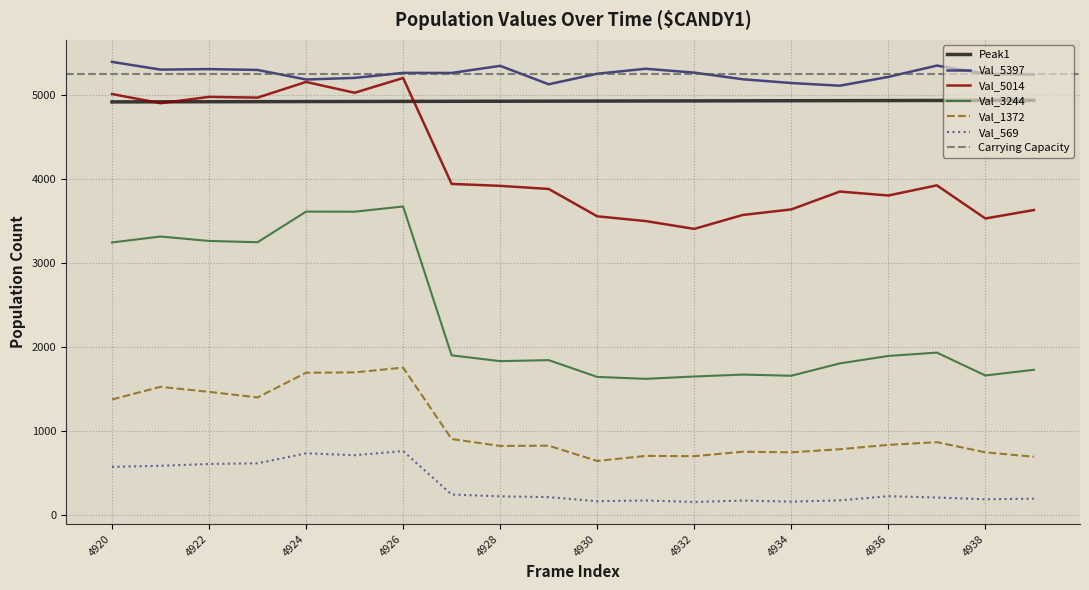

What is the minimum value shown in the chart?

150